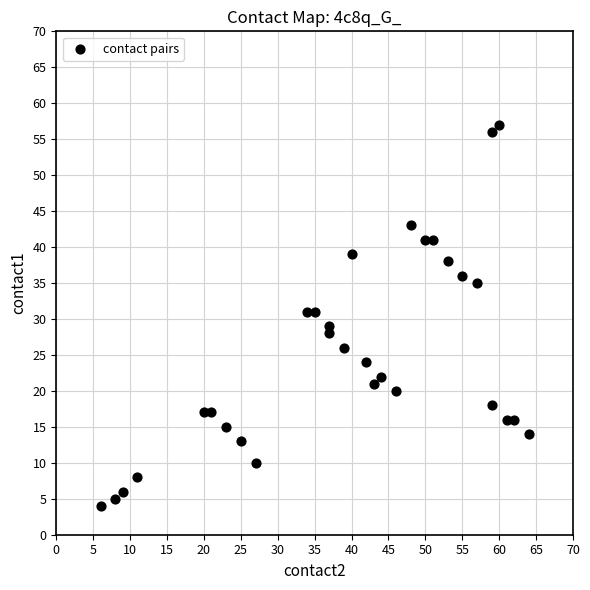

What is the range of Y values (max minus min)?

53